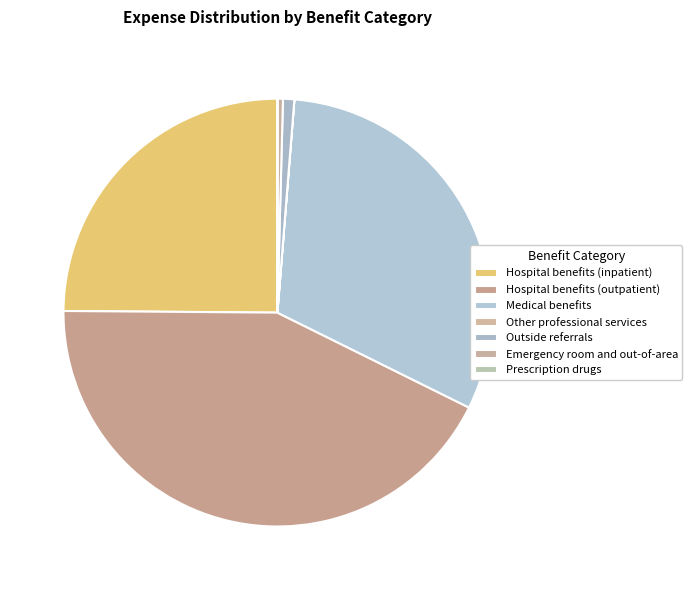

Which has a higher value, Hospital benefits (outpatient) or Outside referrals?

Hospital benefits (outpatient)